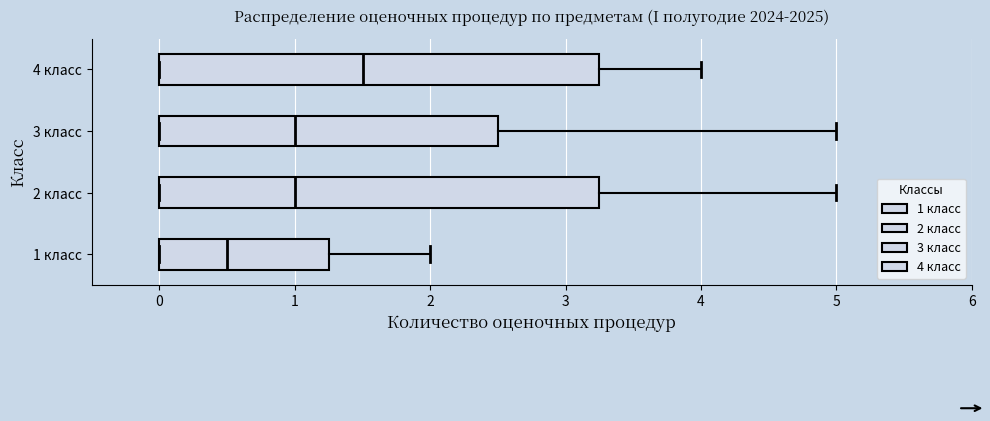

Reading bottom to top, read every box against the x-axis: the position of its median line, the range the box covers, and the ends of its whiskers. The values are not printed on the chart, so give them approximately, as read against the axis.

1 класс: median 0.5, box 0.0 to 1.3, whiskers 0.0 to 2.0
2 класс: median 1.0, box 0.0 to 3.3, whiskers 0.0 to 5.0
3 класс: median 1.0, box 0.0 to 2.5, whiskers 0.0 to 5.0
4 класс: median 1.5, box 0.0 to 3.3, whiskers 0.0 to 4.0